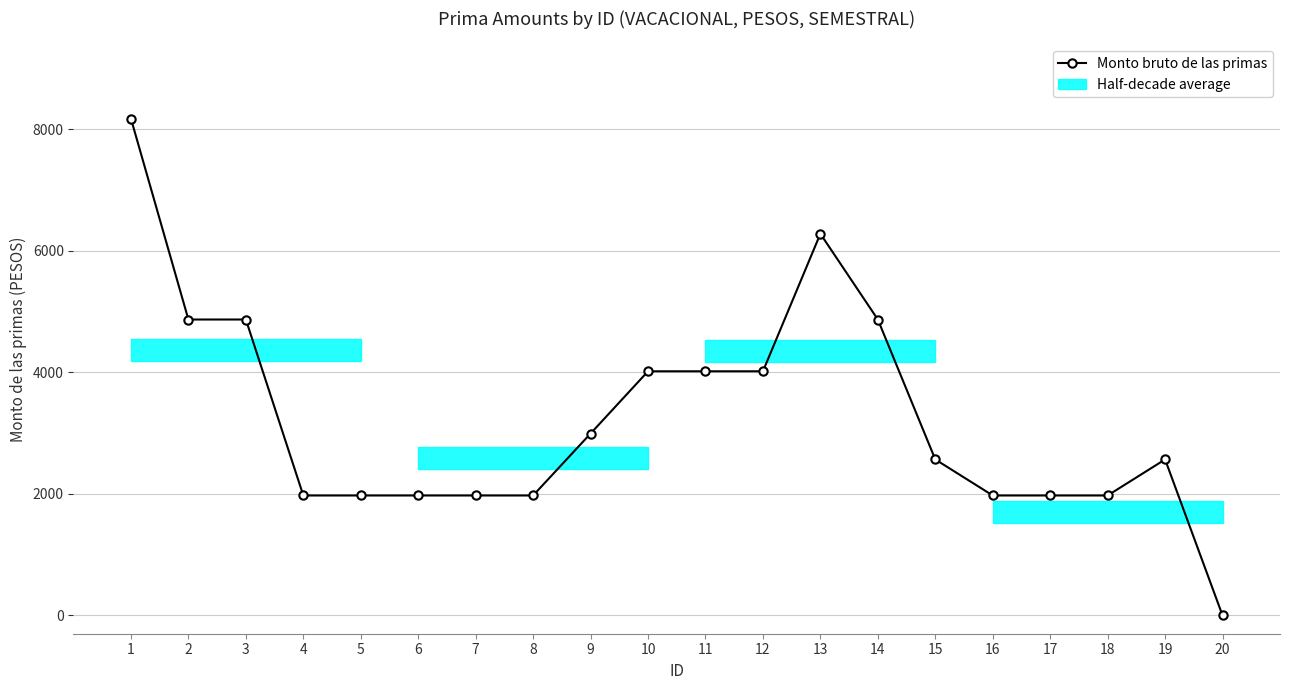

True or false: Monto neto de las primas has a value of 7100.5 at 13.

False